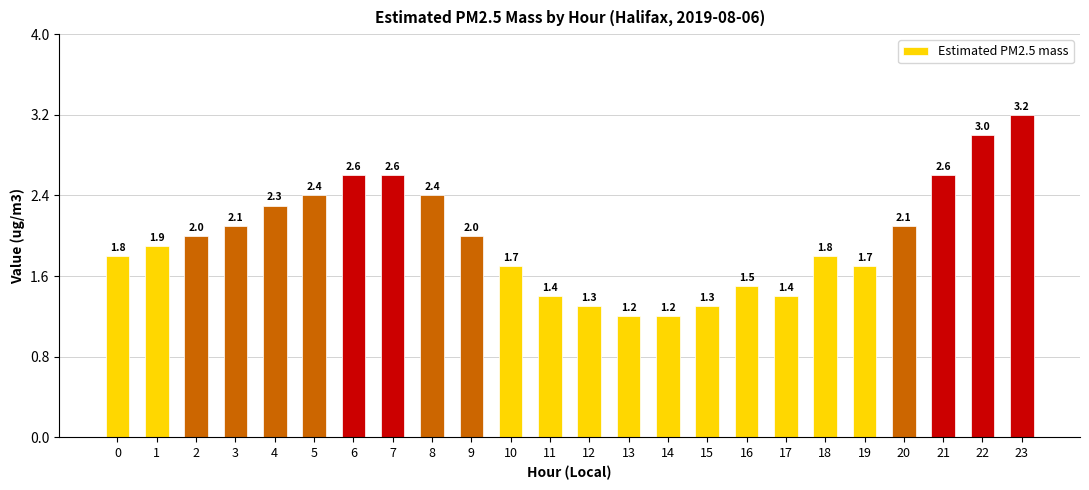

Reading right to left, transcribe all the data shown in this chart.

3.2	3.0	2.6	2.1	1.7	1.8	1.4	1.5	1.3	1.2	1.2	1.3	1.4	1.7	2.0	2.4	2.6	2.6	2.4	2.3	2.1	2.0	1.9	1.8